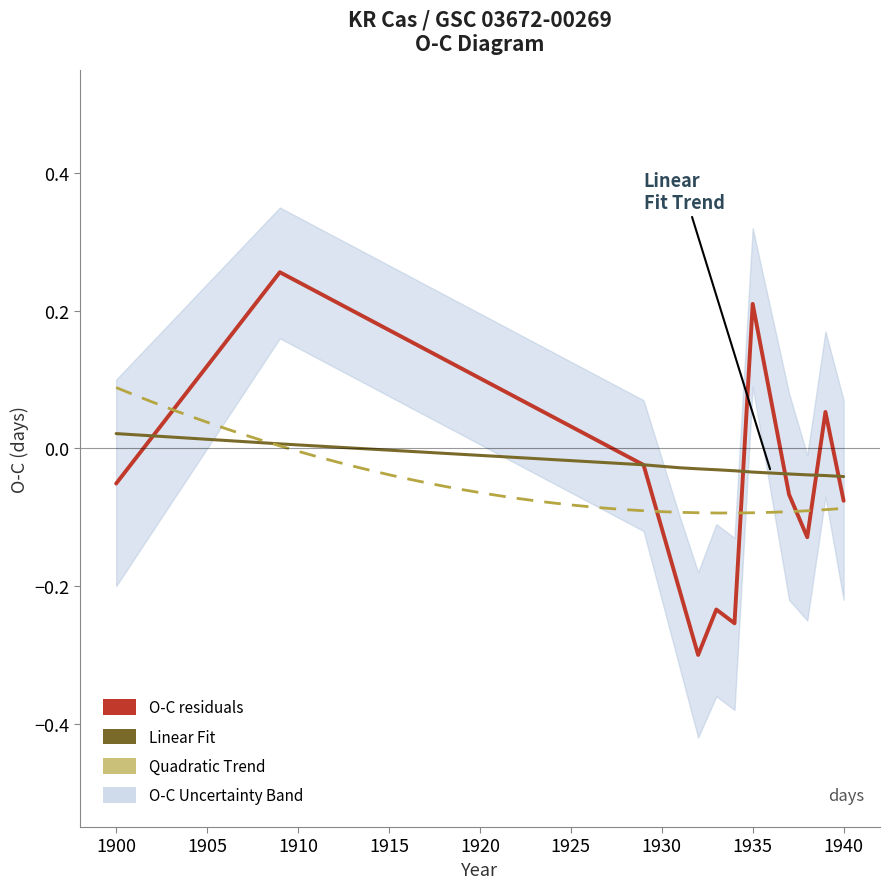

The O-C series shows -0.2 at 1933. True or false?

True